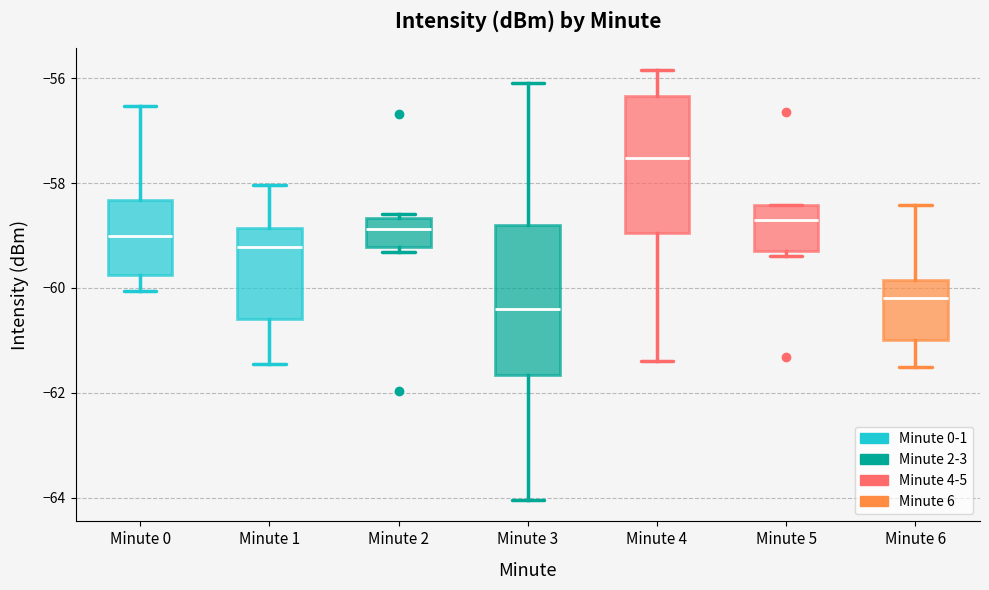

Which box has the lowest median line?

Minute 3